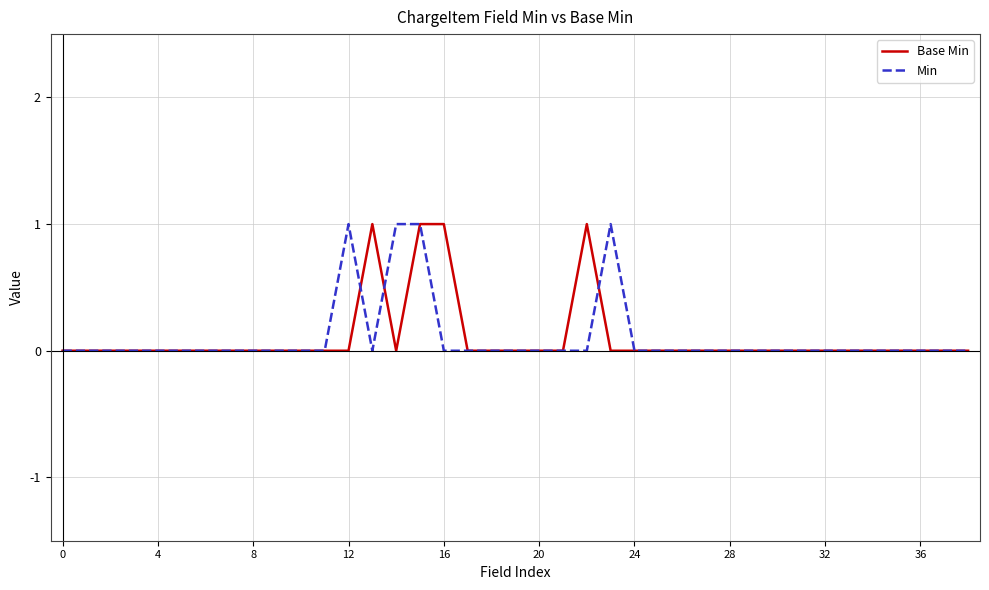

The value of Base Min at 32 is 0. True or false?

True